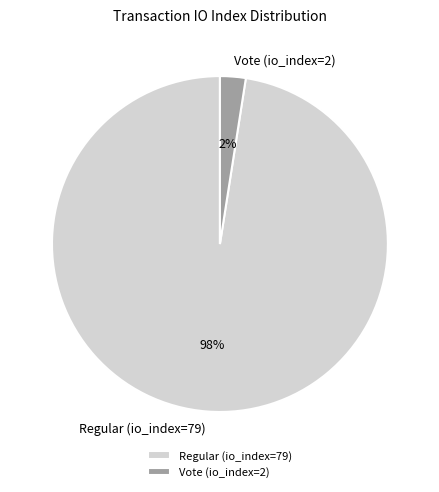

Count the number of slices in the pie.

2